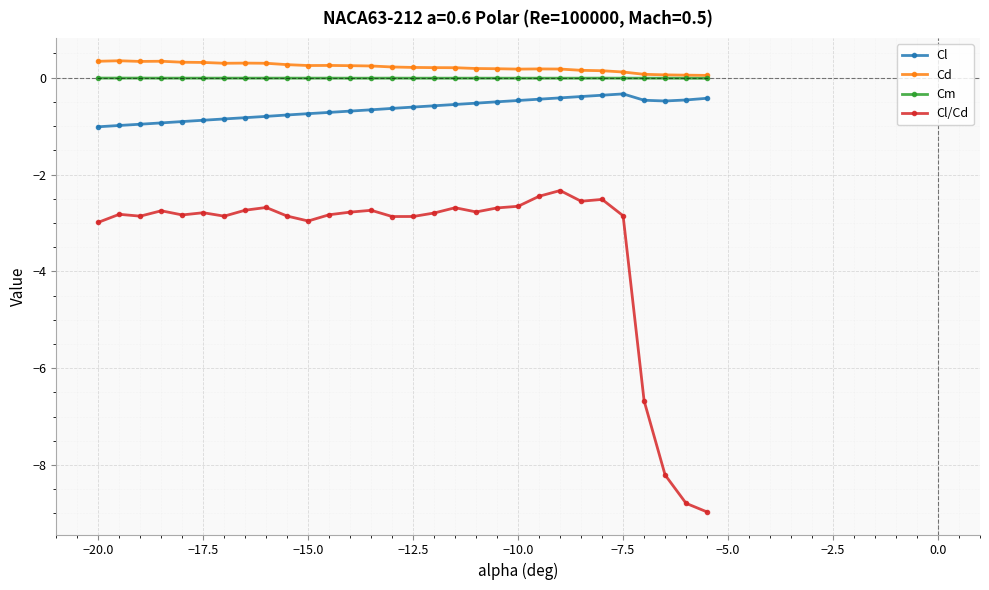

What is the value of the Cl point at the 26th from the left?

-0.3